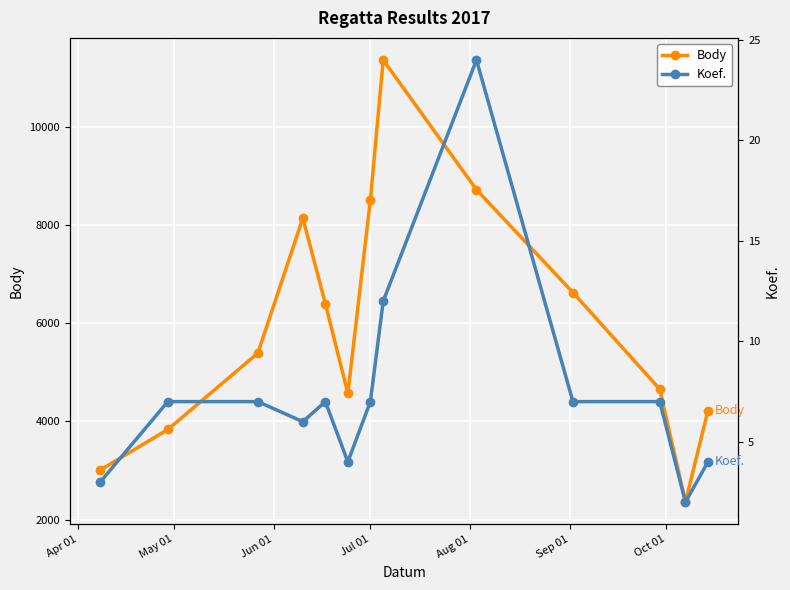

How many interior local valleys does the Body series have?

2